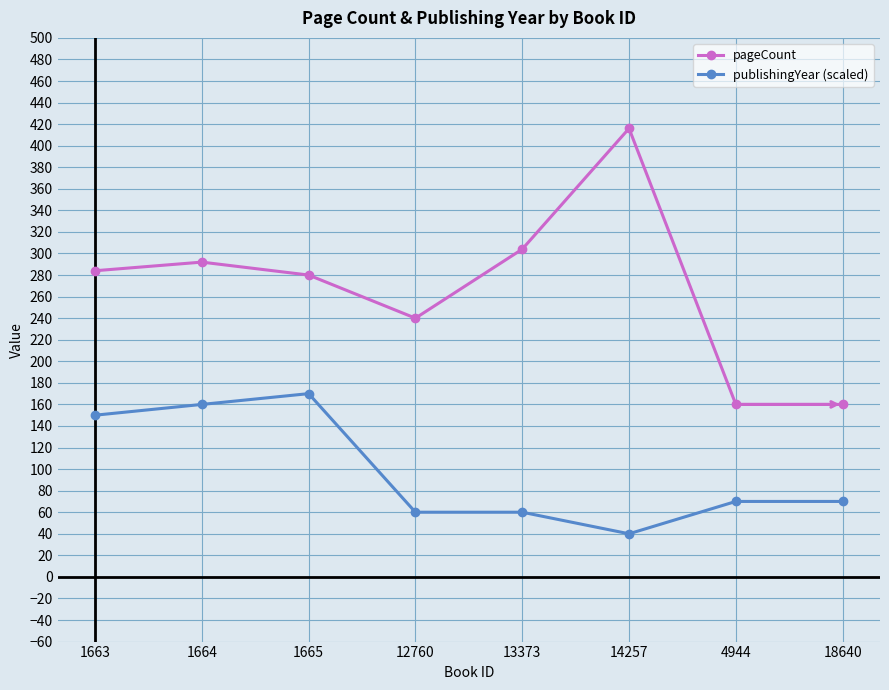

What is the sum of the publishingYear (scaled) values at 18640 and 12760?

130